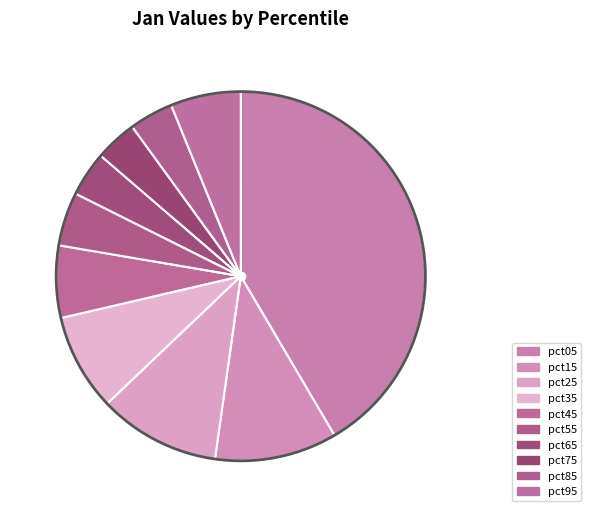

What is the change in value from pct05 to pct95?

-1.3